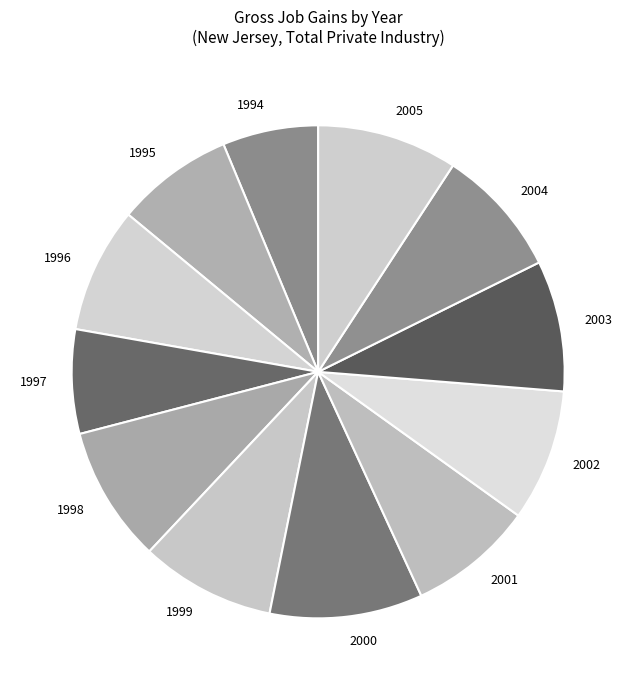

Which category has the biggest portion of the pie?

2000